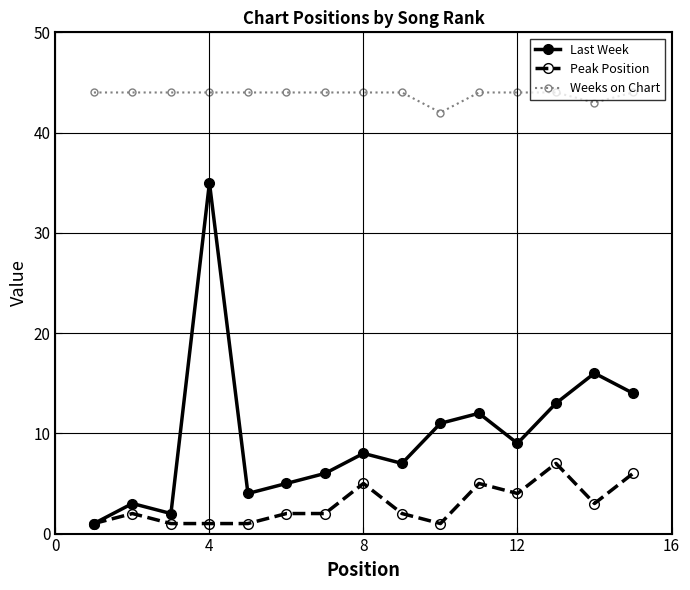

Rank the series by their average value, from highest to lowest.

Weeks on Chart, Last Week, Peak Position